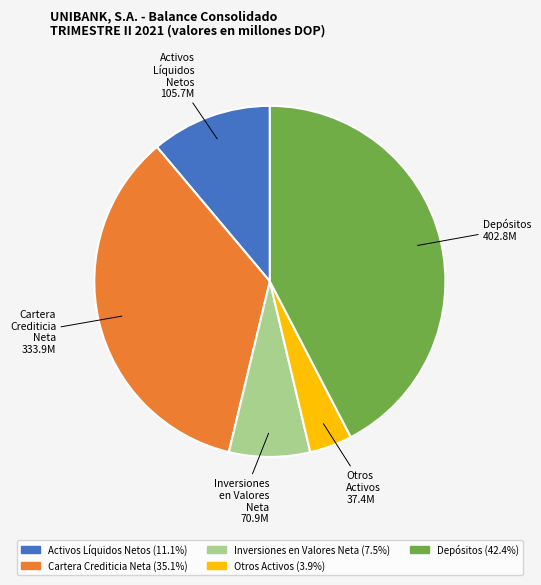

Does any single category account for the majority?

No